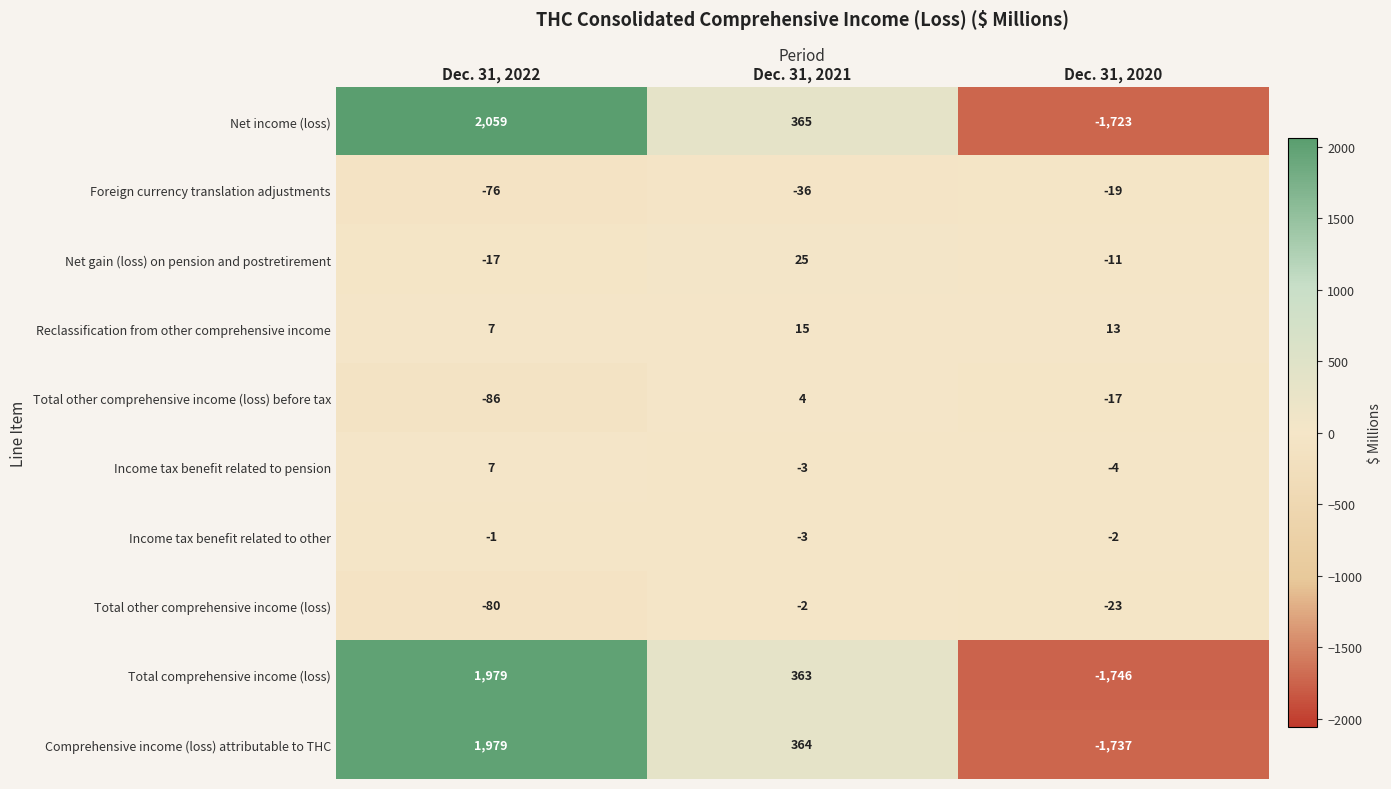

What is the smallest value displayed?

-1746